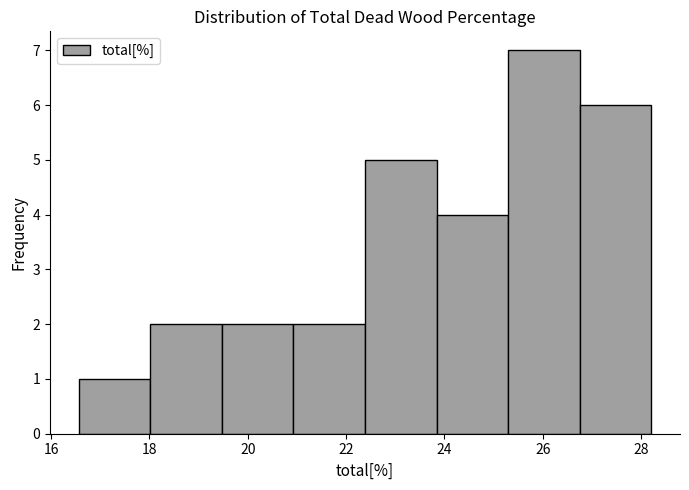

Which range on the x-axis has the tallest bar?

25.2 to 26.8